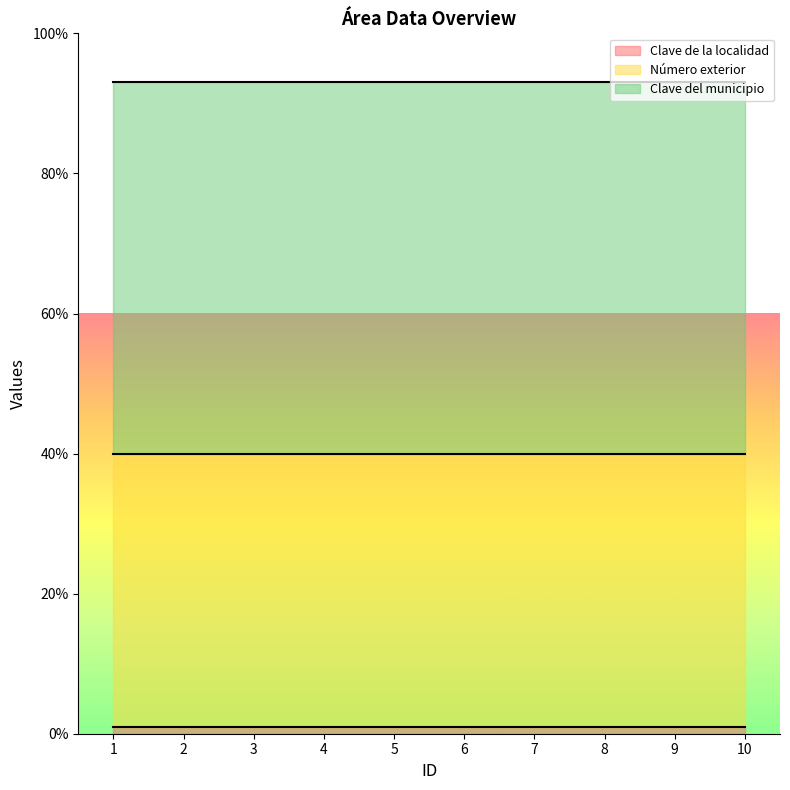

What value does the Clave de la localidad series have at 6?

1